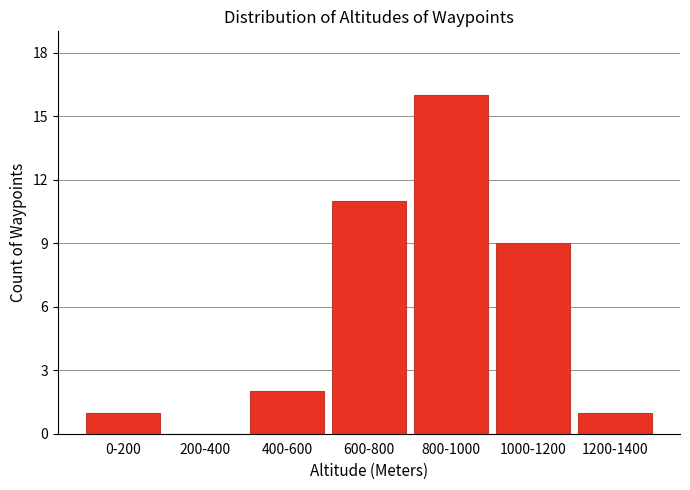

Reading right to left, extract all data points from this chart.

1200-1400=1	1000-1200=9	800-1000=16	600-800=11	400-600=2	200-400=0	0-200=1